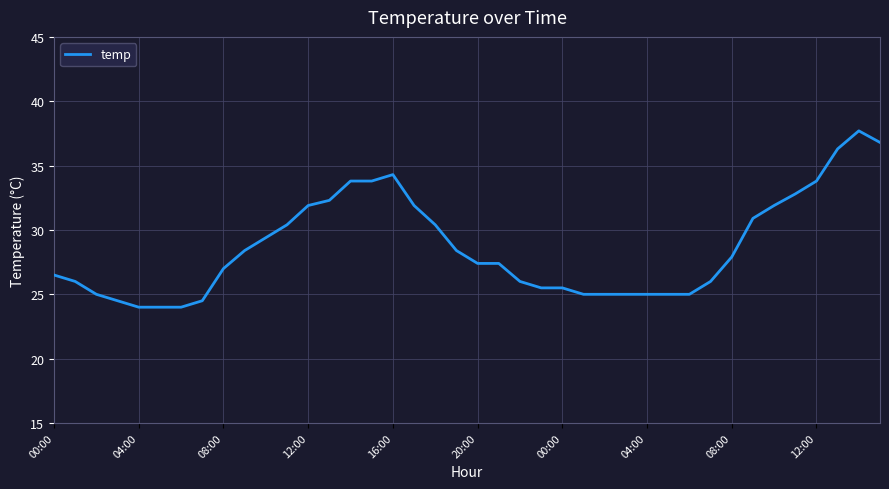

What is the difference between the maximum and minimum values?

13.7